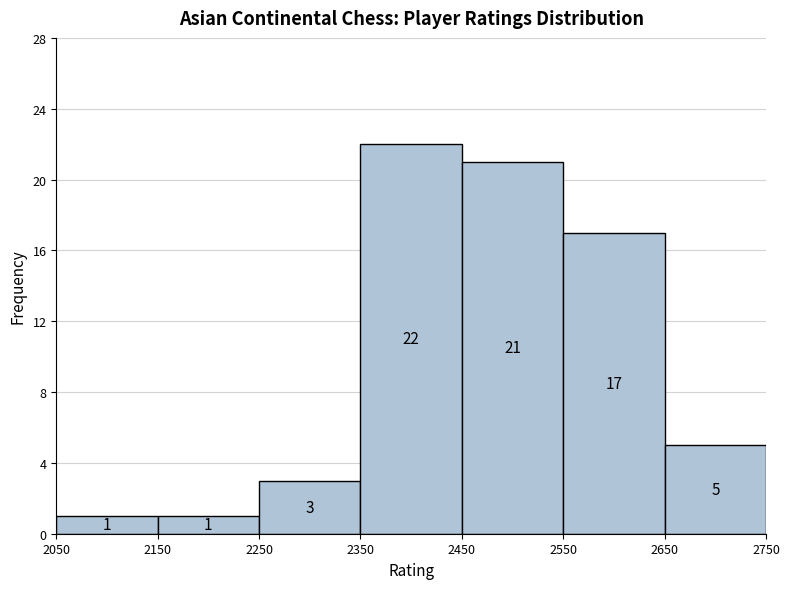

Reading left to right, list every bar in this chart as the range it spans on the x-axis followed by its height.

2050 to 2150: 1
2150 to 2250: 1
2250 to 2350: 3
2350 to 2450: 22
2450 to 2550: 21
2550 to 2650: 17
2650 to 2750: 5